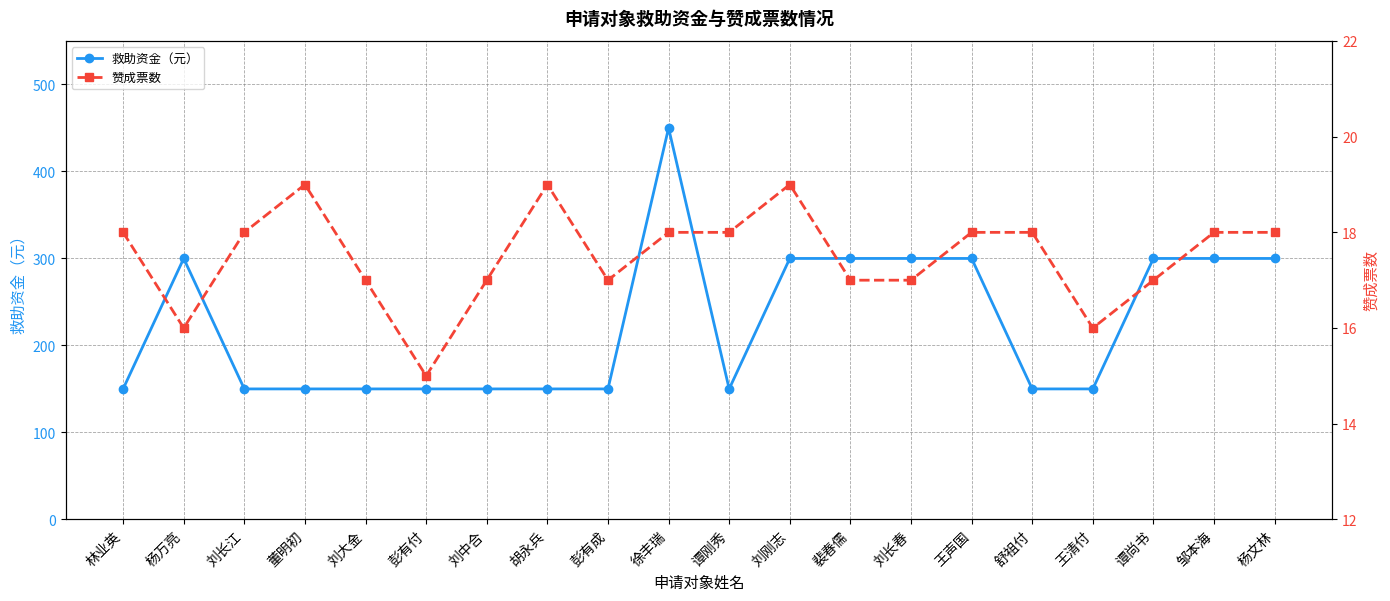

Which series changed the most between 谭刚秀 and 杨文林?

救助资金（元）